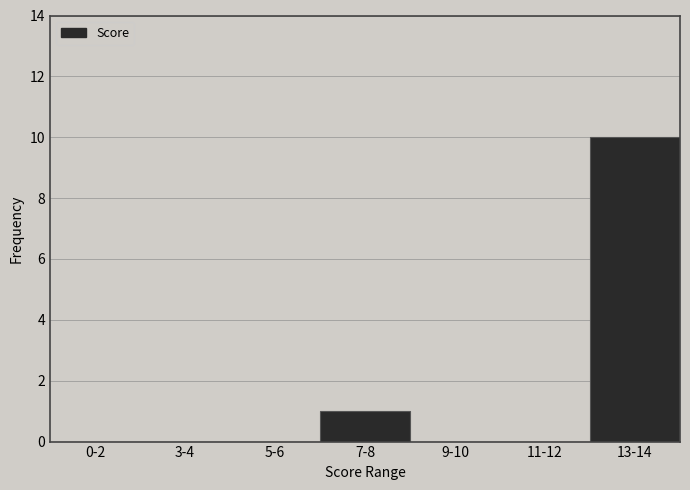

Reading left to right, list all the values displayed in this chart.

0-2=0	3-4=0	5-6=0	7-8=1	9-10=0	11-12=0	13-14=10